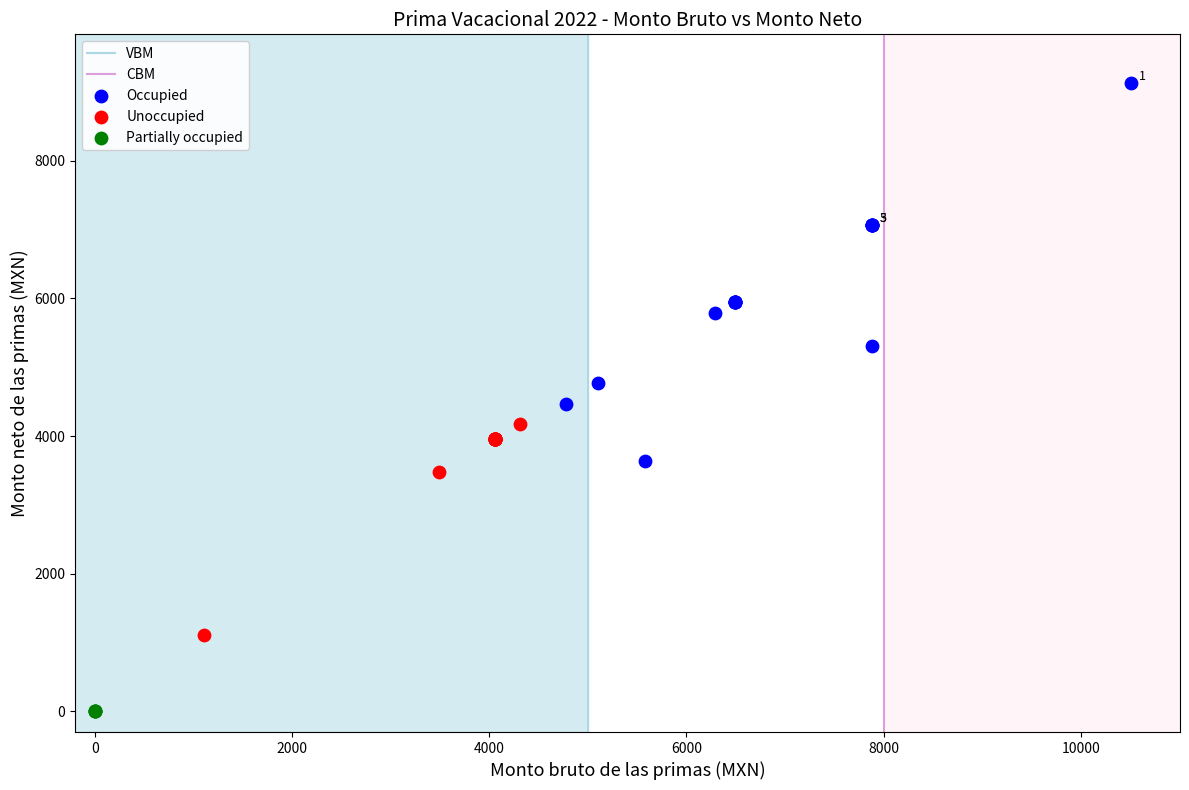

Which series reaches the minimum Y coordinate?

Partially occupied